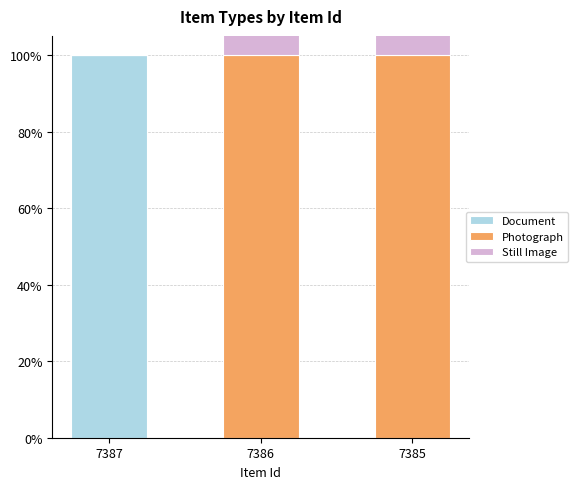

Which series has the largest range (max minus min)?

Document